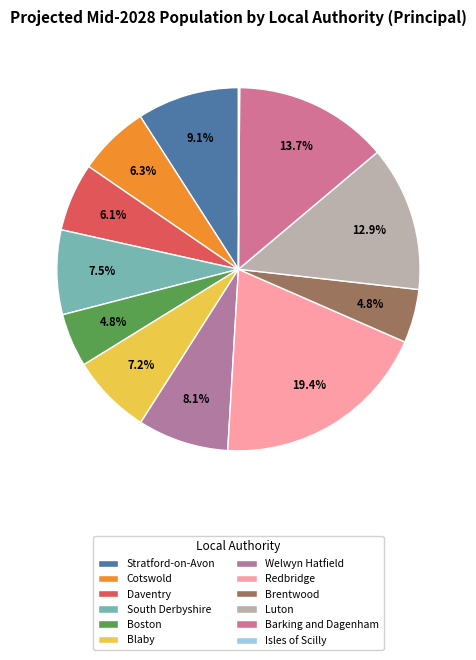

What is the total percentage of Redbridge and Stratford-on-Avon?

28.5%